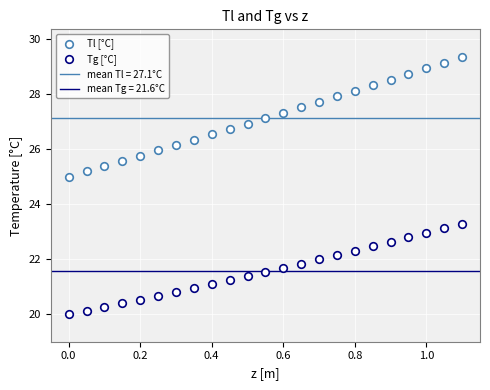

How many data points are displayed?

46